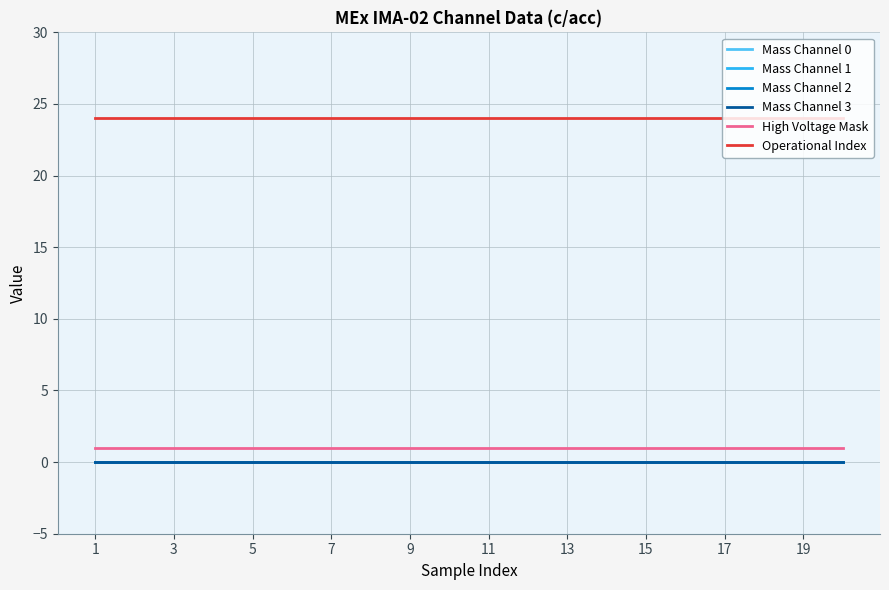

At which category is the sum across all series the highest?

1